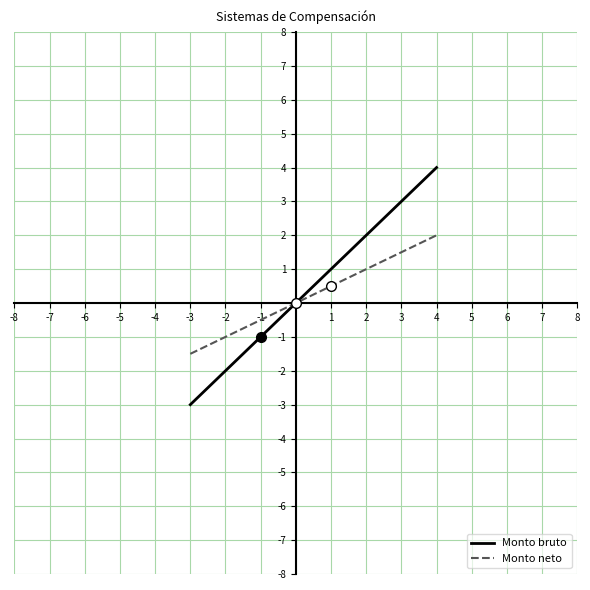

List the series in order of their peak value, lowest first.

Monto neto, Monto bruto